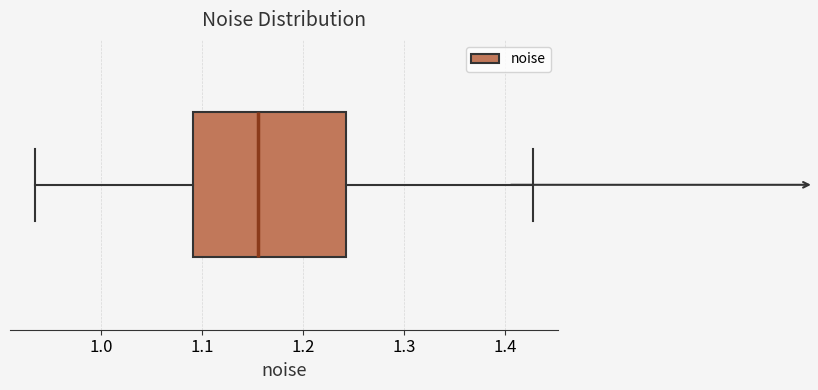

Read this box plot against the x-axis: the position of the median line, the range covered by the box, and the ends of both whiskers. The values are not printed on the chart, so give them approximately, as read against the axis.

median 1.16, box 1.09 to 1.24, whiskers 0.93 to 1.43